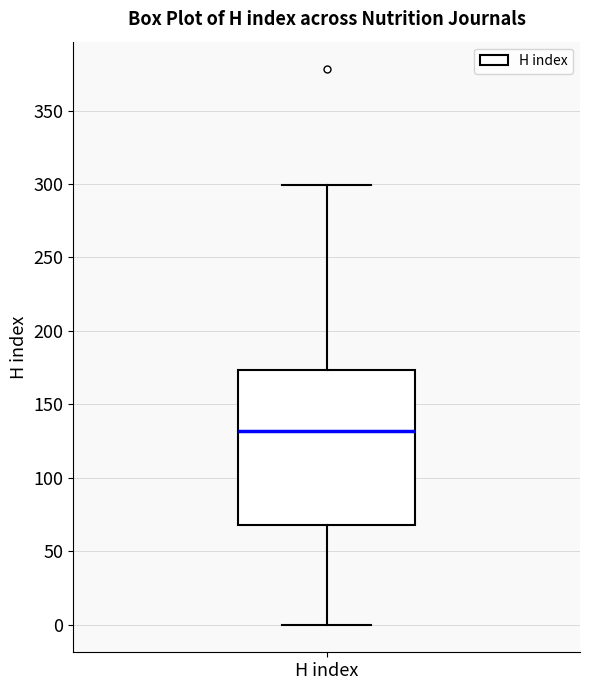

Where is the upper edge of the box for H index on the y-axis? The values are not printed on the chart, so give them approximately, as read against the axis.

175